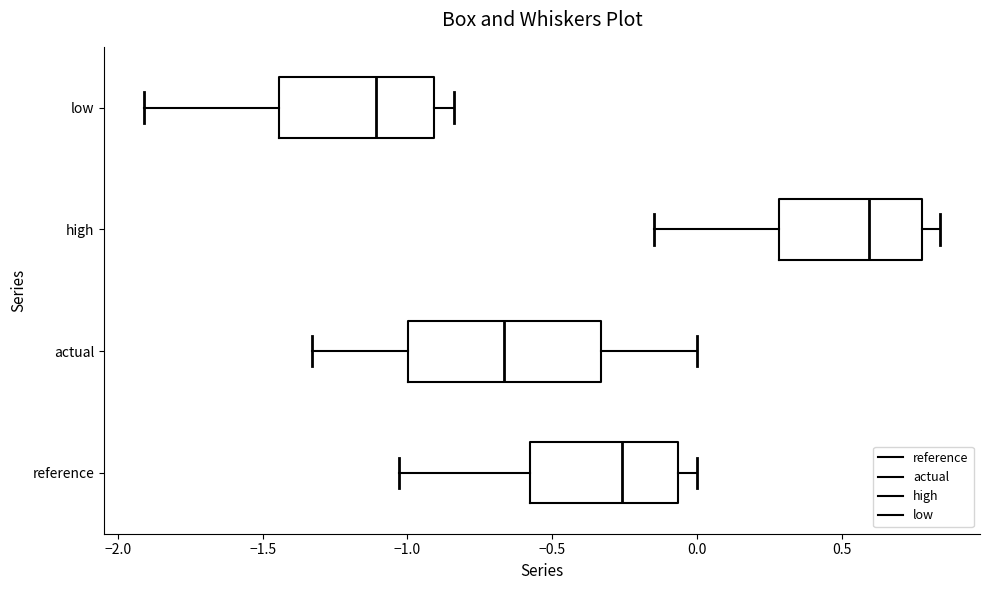

Reading bottom to top, read every box against the x-axis: the position of its median line, the range the box covers, and the ends of its whiskers. The values are not printed on the chart, so give them approximately, as read against the axis.

reference: median -0.25, box -0.60 to -0.05, whiskers -1.05 to 0.00
actual: median -0.65, box -1.00 to -0.35, whiskers -1.35 to 0.00
high: median 0.60, box 0.30 to 0.80, whiskers -0.15 to 0.85
low: median -1.10, box -1.45 to -0.90, whiskers -1.90 to -0.85